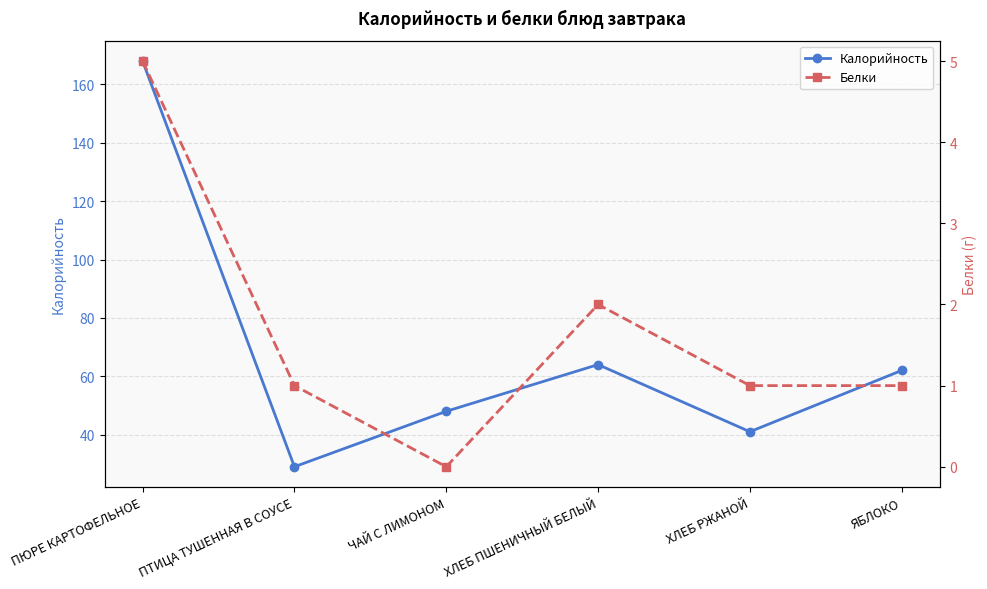

Which series changed the most between ПЮРЕ КАРТОФЕЛЬНОЕ and ПТИЦА ТУШЕННАЯ В СОУСЕ?

Калорийность